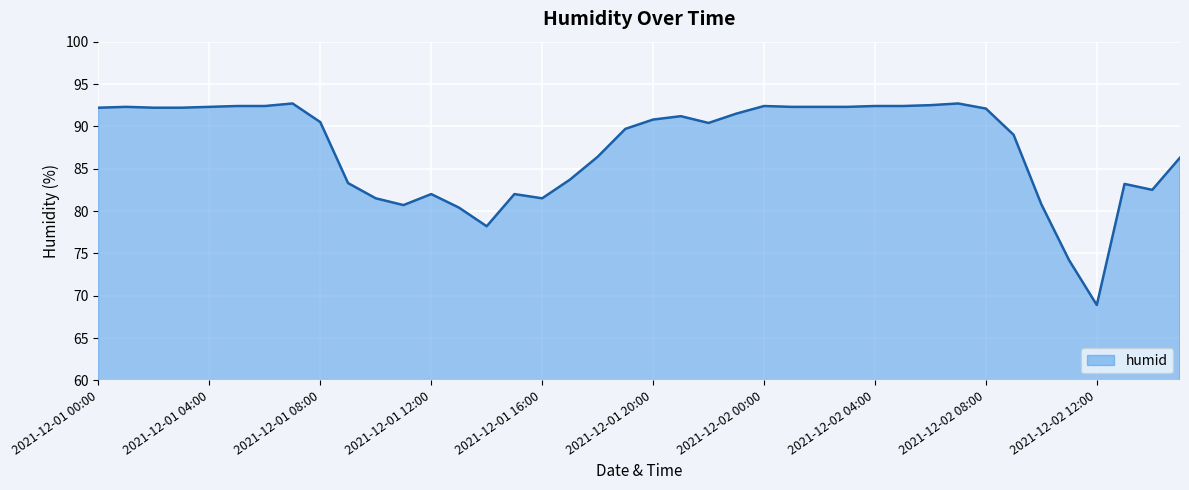

What is the minimum value shown in the chart?

68.9